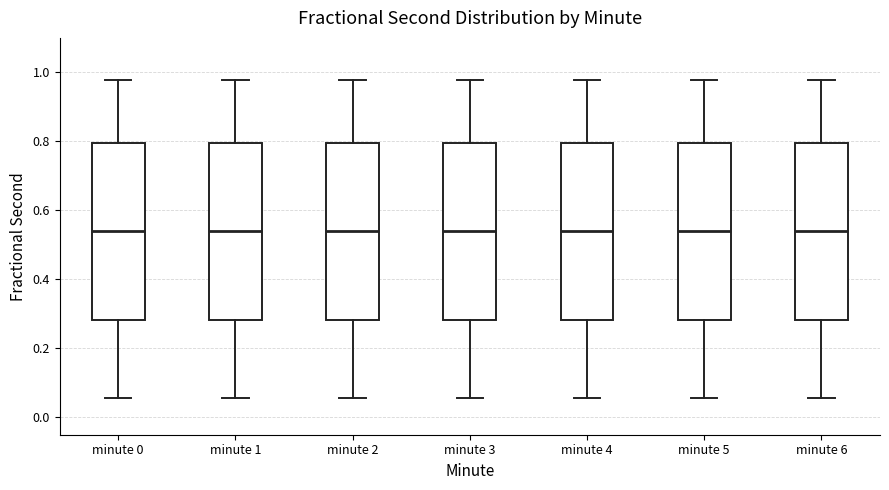

Where is the upper edge of the box for minute 0 on the y-axis? The values are not printed on the chart, so give them approximately, as read against the axis.

0.80